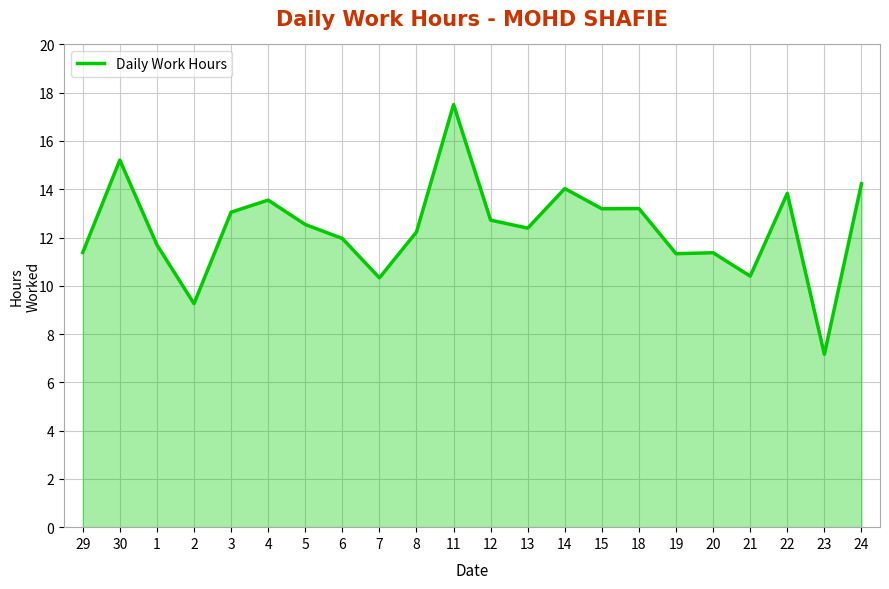

What is the greatest value displayed?

17.5